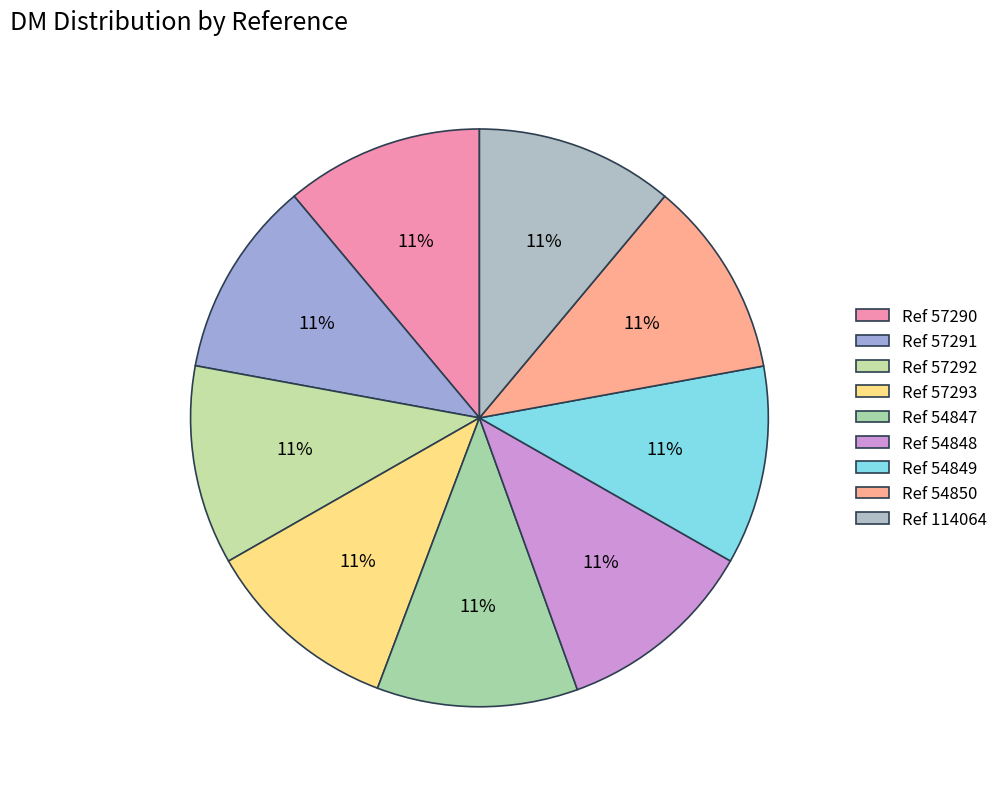

Does any single category account for the majority?

No